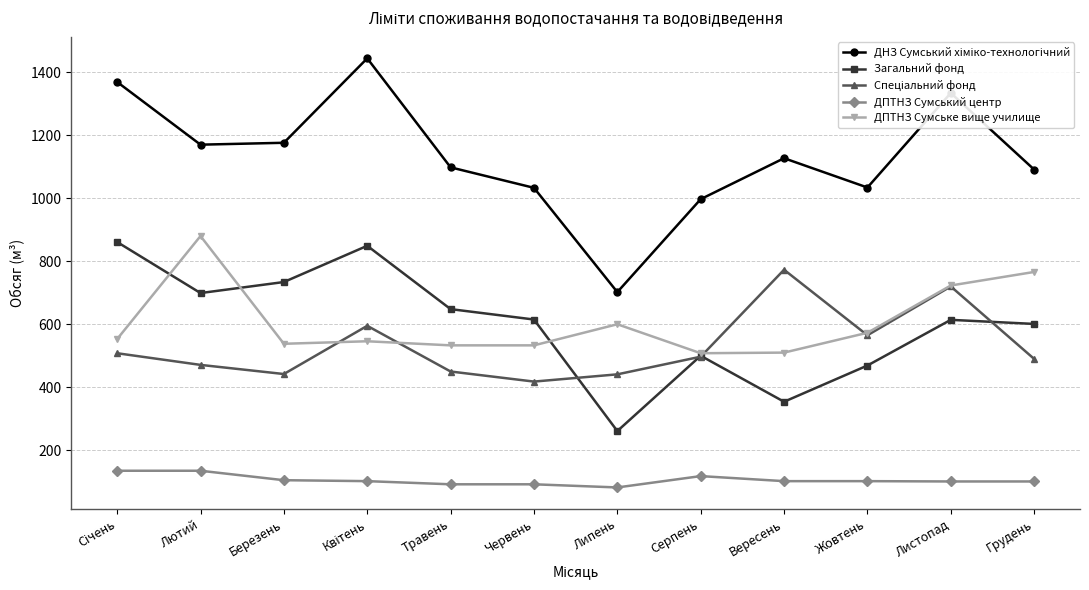

What is the value of the Загальний фонд point at the 2nd from the left?

699